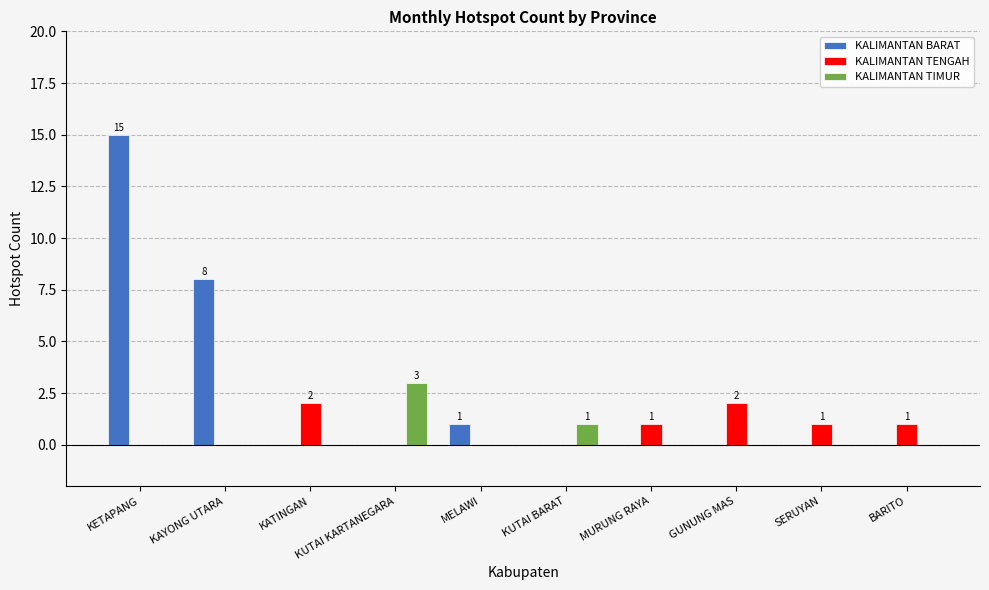

True or false: KALIMANTAN TENGAH has a value of 2 at KATINGAN.

True